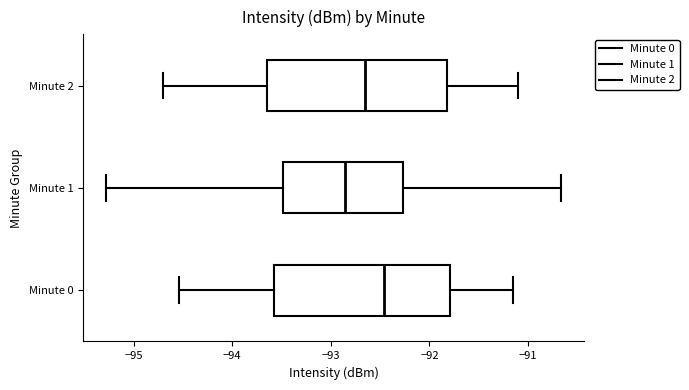

Reading bottom to top, read every box against the x-axis: the position of its median line, the range the box covers, and the ends of its whiskers. The values are not printed on the chart, so give them approximately, as read against the axis.

Minute 0: median -92.5, box -93.6 to -91.8, whiskers -94.5 to -91.2
Minute 1: median -92.9, box -93.5 to -92.3, whiskers -95.3 to -90.7
Minute 2: median -92.6, box -93.6 to -91.8, whiskers -94.7 to -91.1